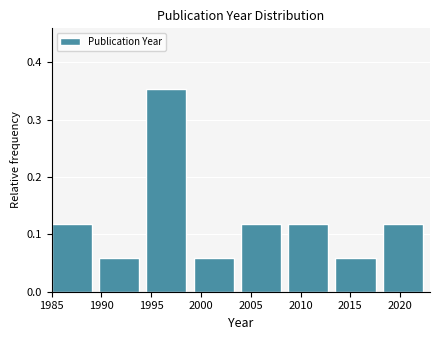

Reading left to right, list every bar in this chart as the range it spans on the x-axis followed by its height. Neither the bar edges nor the heights are printed on the chart, so give them approximately, as read against the axes.

1985.00 to 1989.75: 0.12
1989.75 to 1994.50: 0.06
1994.50 to 1999.25: 0.35
1999.25 to 2004.00: 0.06
2004.00 to 2008.75: 0.12
2008.75 to 2013.50: 0.12
2013.50 to 2018.25: 0.06
2018.25 to 2023.00: 0.12